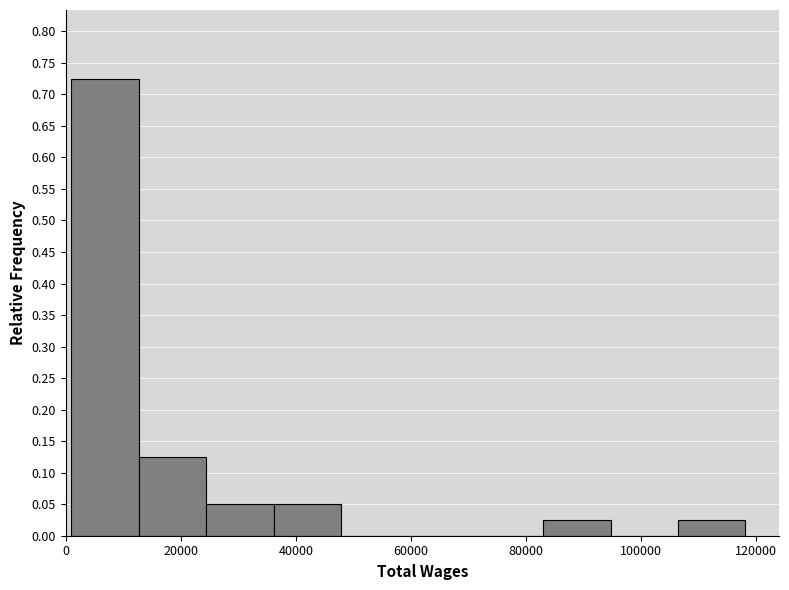

Reading left to right, transcribe this chart: for each bar, give the range it covers on the x-axis and its height. Neither the bar edges nor the heights are printed on the chart, so give them approximately, as read against the axes.

2000 to 12000: 0.725
12000 to 24000: 0.125
24000 to 36000: 0.050
36000 to 48000: 0.050
48000 to 60000: 0
60000 to 72000: 0
72000 to 84000: 0
84000 to 94000: 0.025
94000 to 106000: 0
106000 to 118000: 0.025